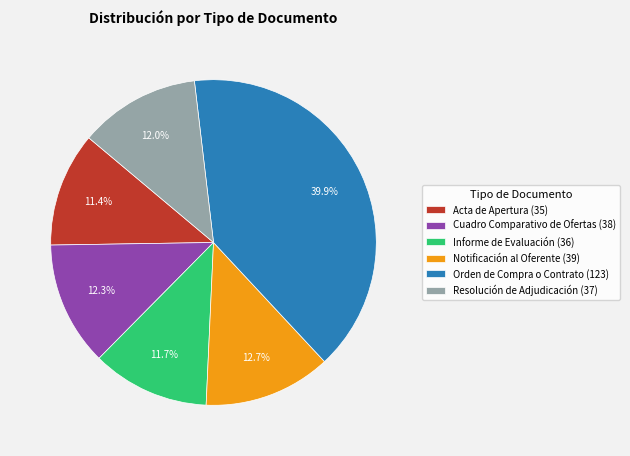

What is the largest slice in the pie chart?

Orden de Compra o Contrato